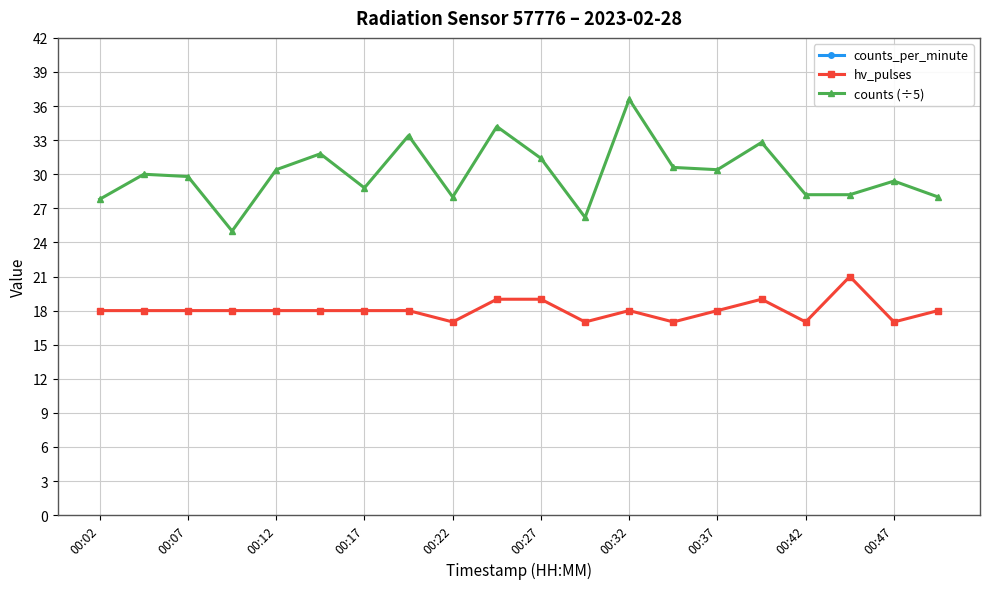

True or false: counts (÷5) has more than 2 points higher than both neighbors.

True